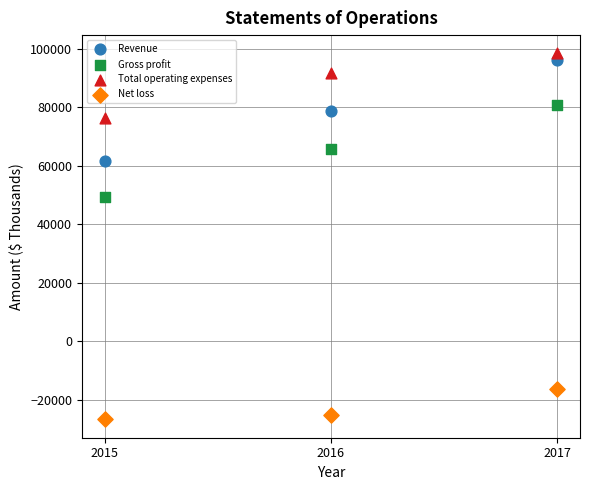

Across all data points, what is the average Y value?

52555